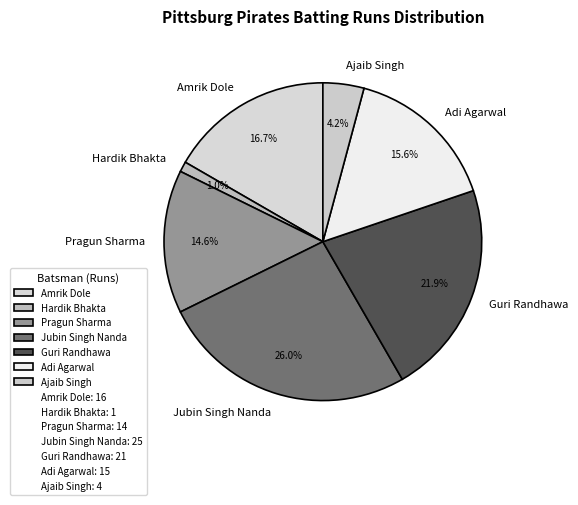

Is there any slice that represents more than half of the pie?

No